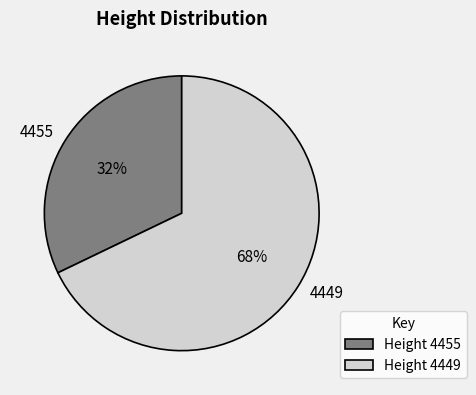

Which category accounts for the majority?

4449